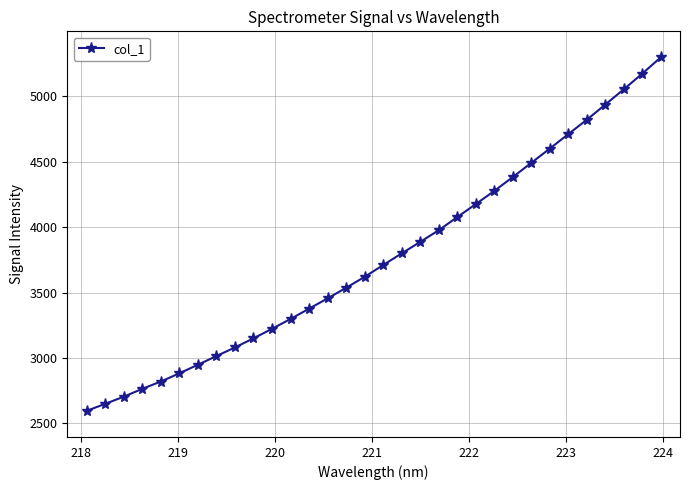

Does the chart have visible grid lines?

Yes